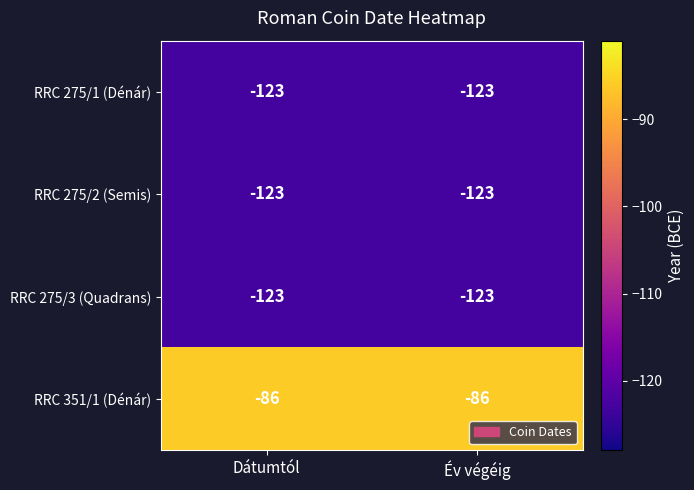

What is the maximum value shown in the chart?

-86